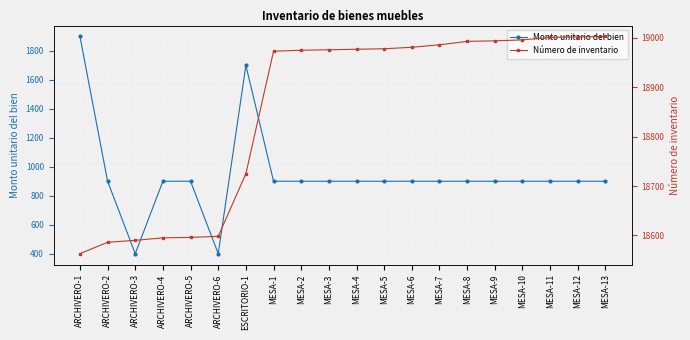

What is the difference between the highest and lowest values at MESA-5?

18078